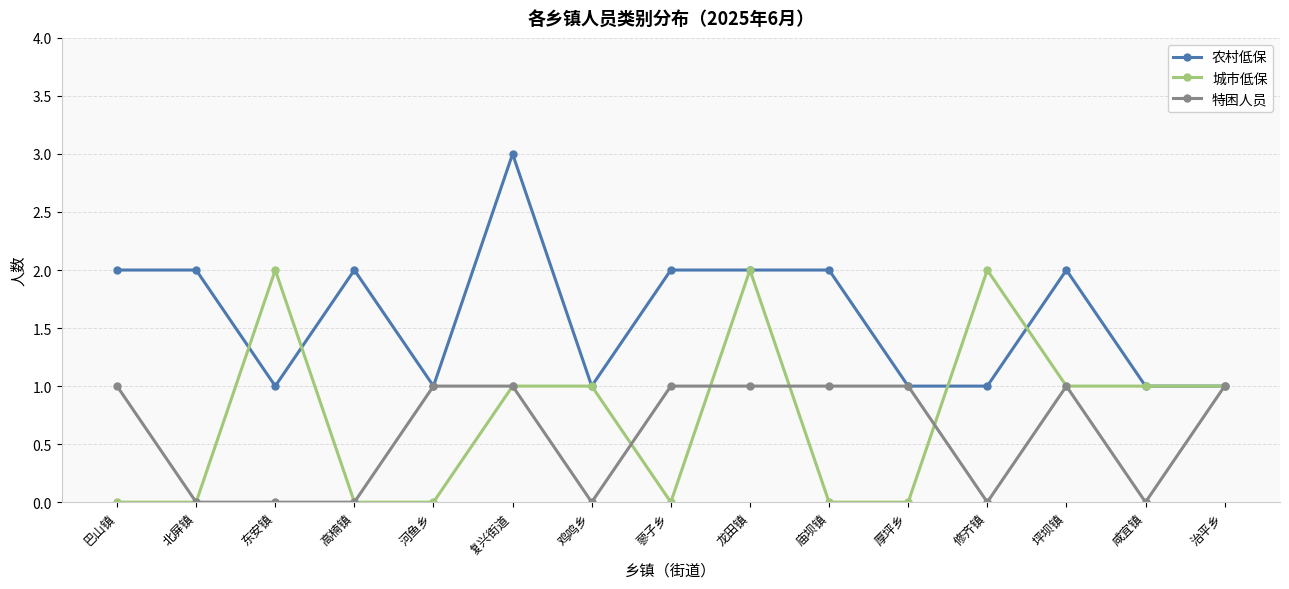

What is the difference between the 农村低保 values at 庙坝镇 and 厚坪乡?

1